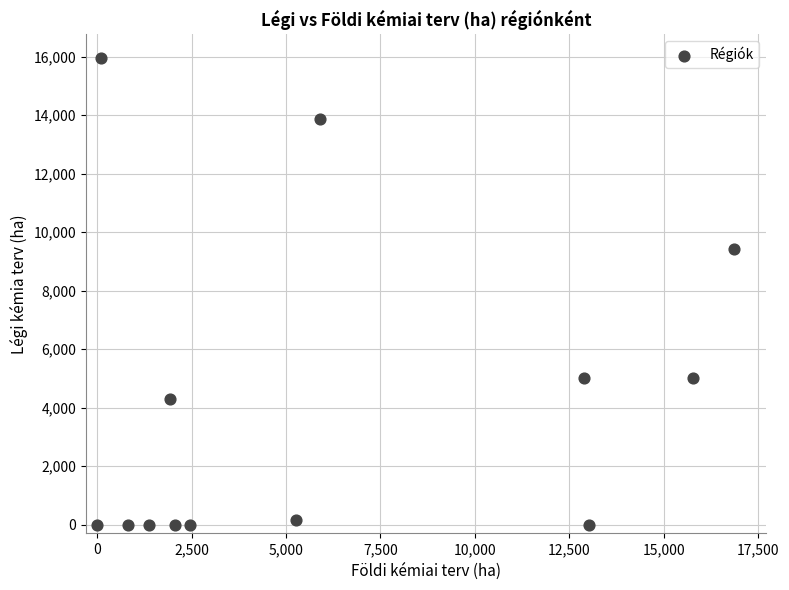

What Y value in the scatter plot is closest to 7980?

9410